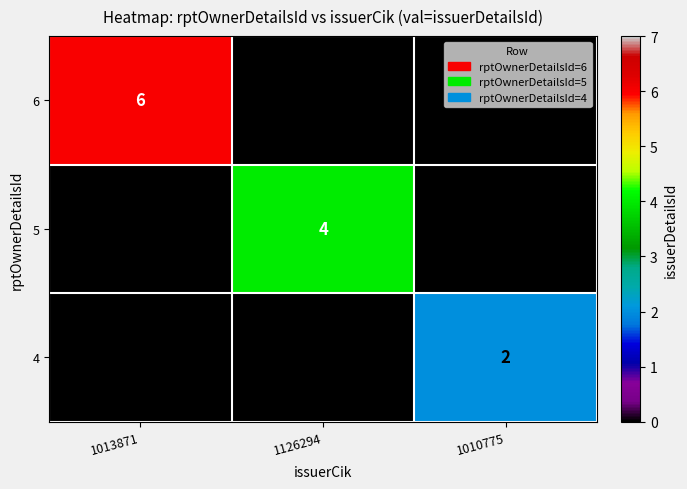

What is the sum of all 5 values?

4